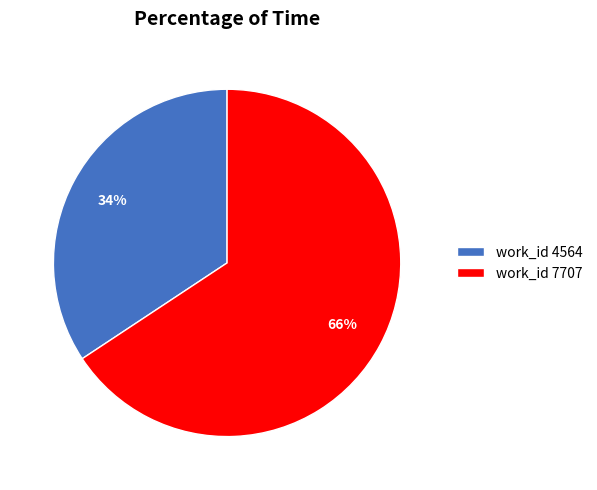

Is it true that work_id 4564 is 27% of the pie?

False